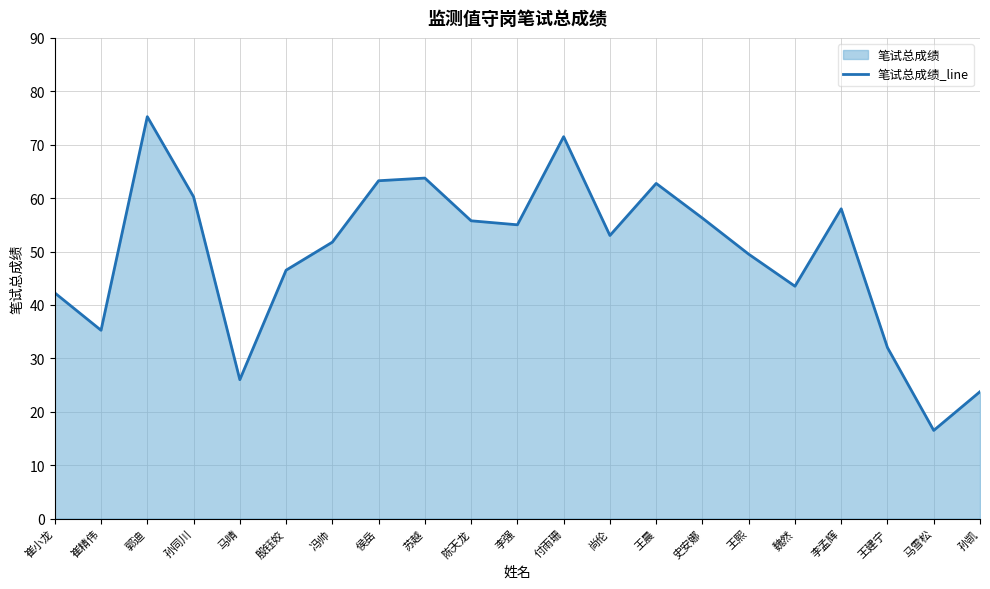

True or false: the data shows 37.7 at 王晨.

False